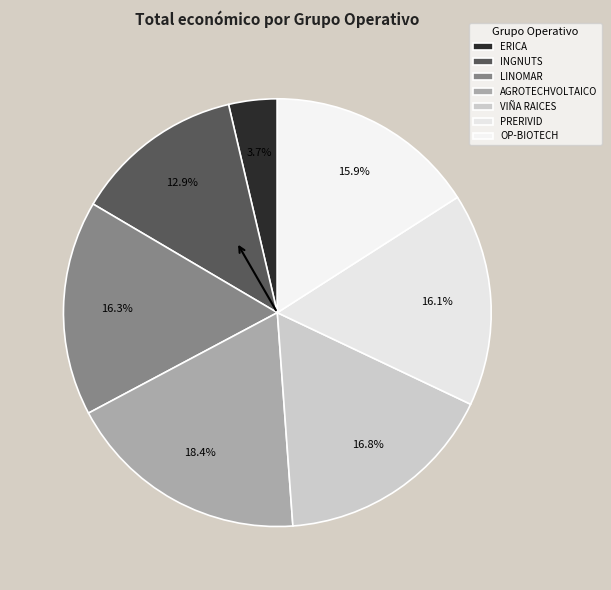

How much of the chart is everything except PRERIVID?

83.9%